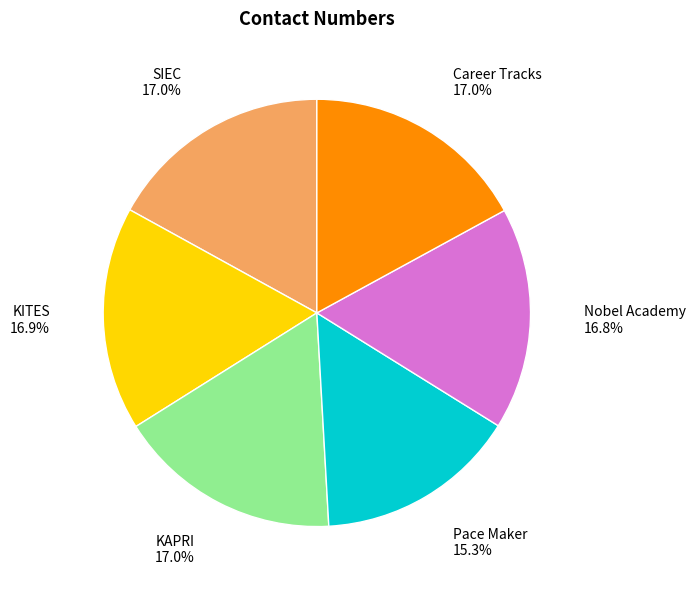

How much of the chart is everything except KAPRI?

83.0%